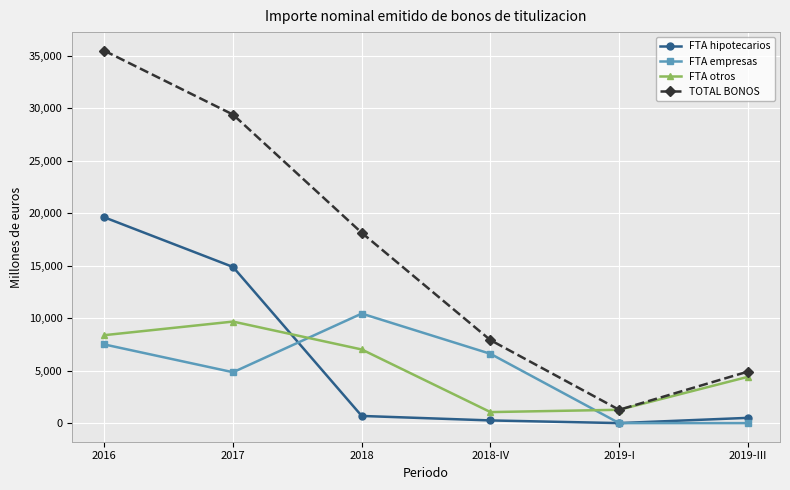

At which category is the sum across all series the highest?

2016